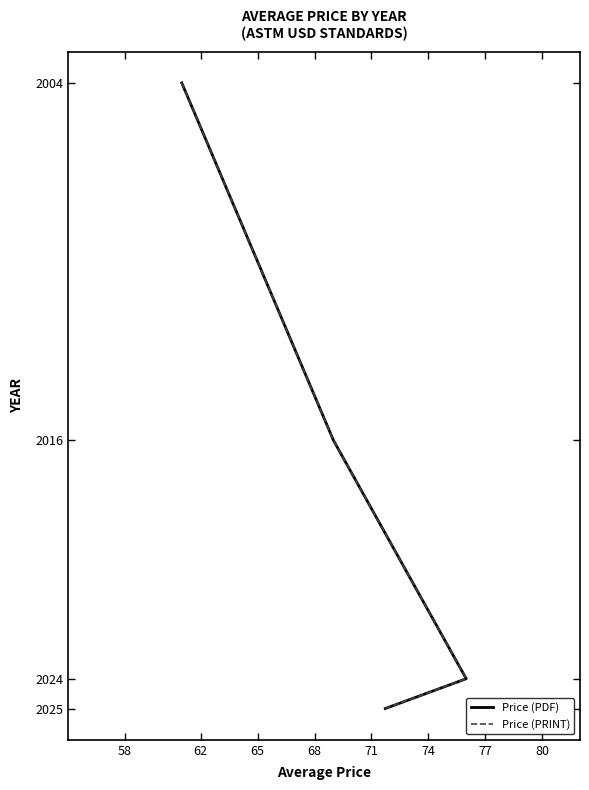

Rank the series at 68 from highest to lowest value.

Price (PDF), Price (PRINT)